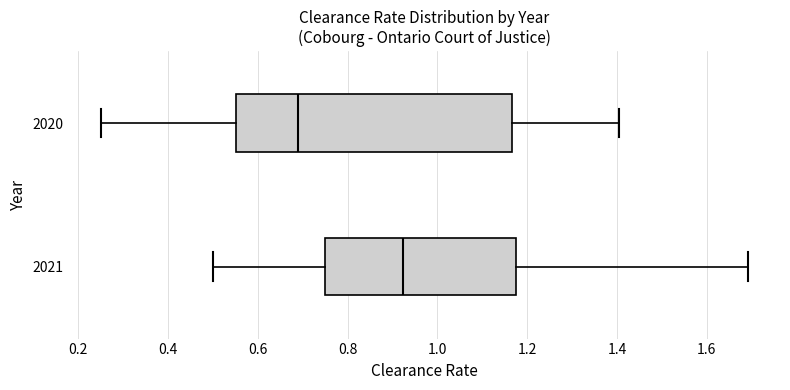

Which box has the furthest to the right median line?

2021